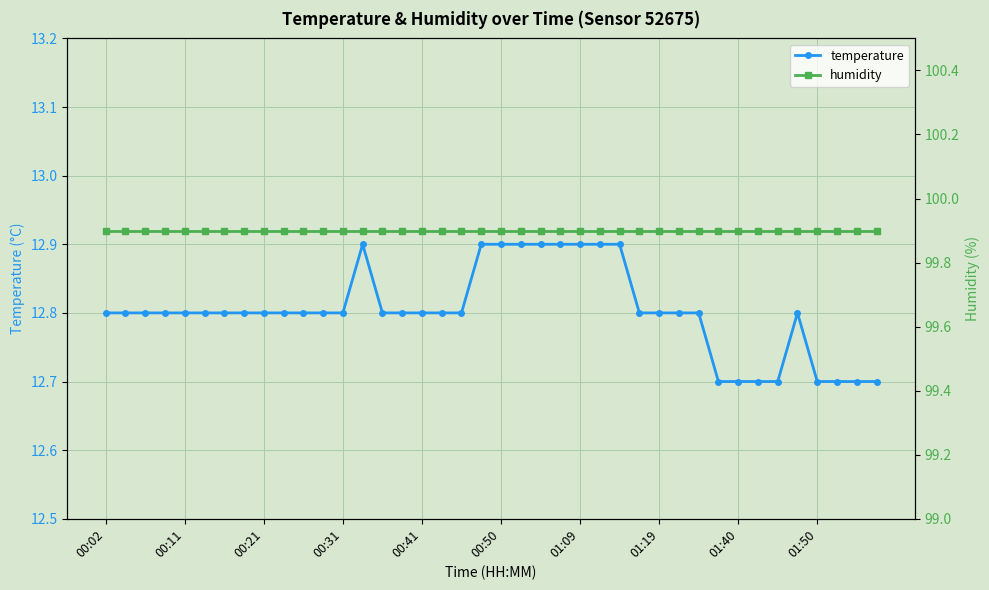

Count the temperature values in the range 12 to 13.

40